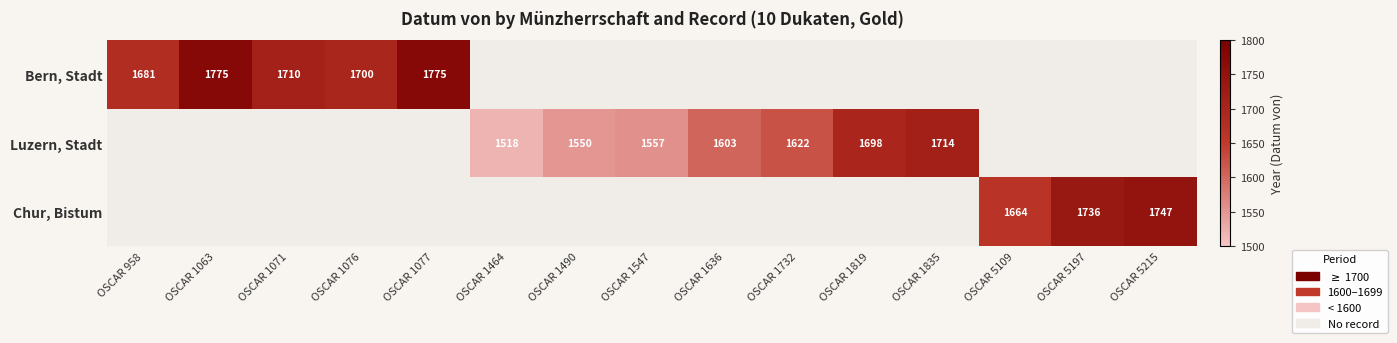

How many categories are shown in the chart?

15